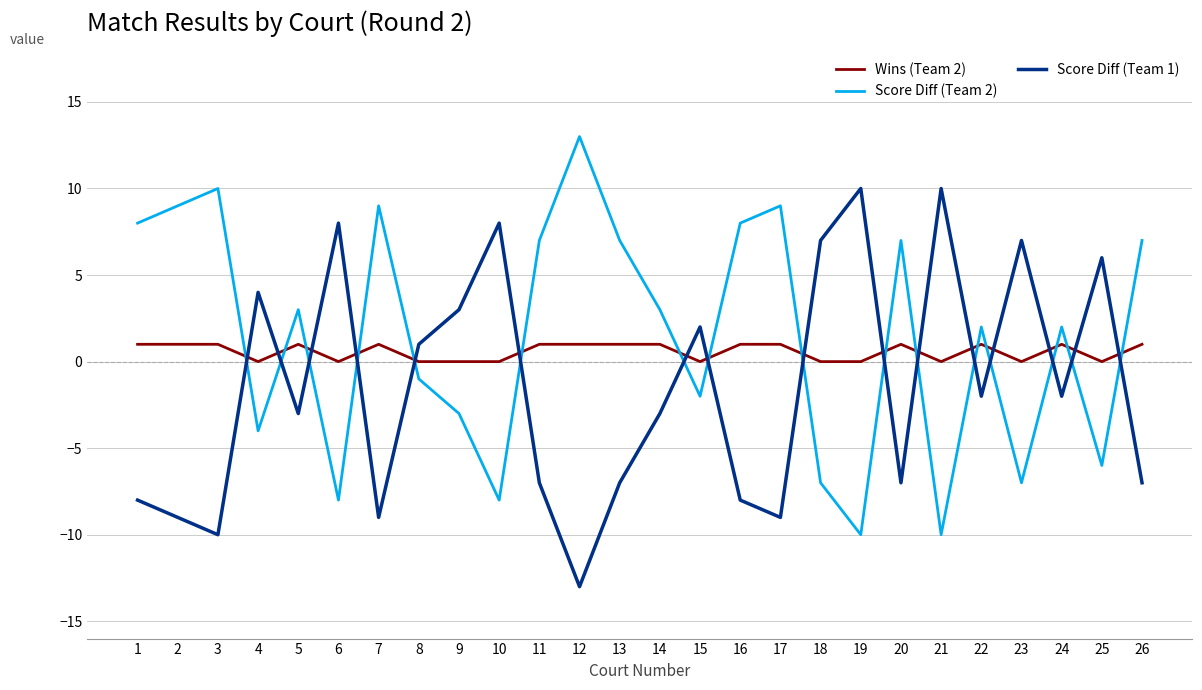

True or false: Score Diff (Team 2) and Wins (Team 2) cross at least once.

True